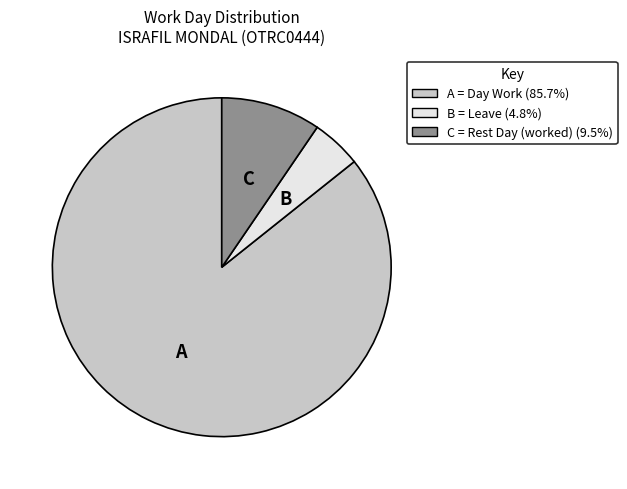

Does any single category account for the majority?

Yes